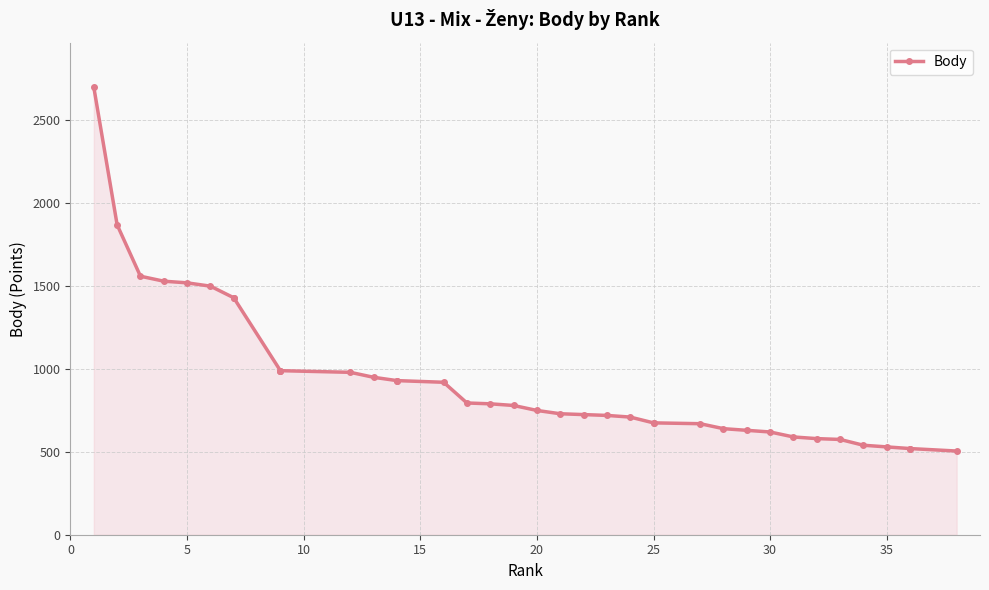

How many values exceed 780?

18